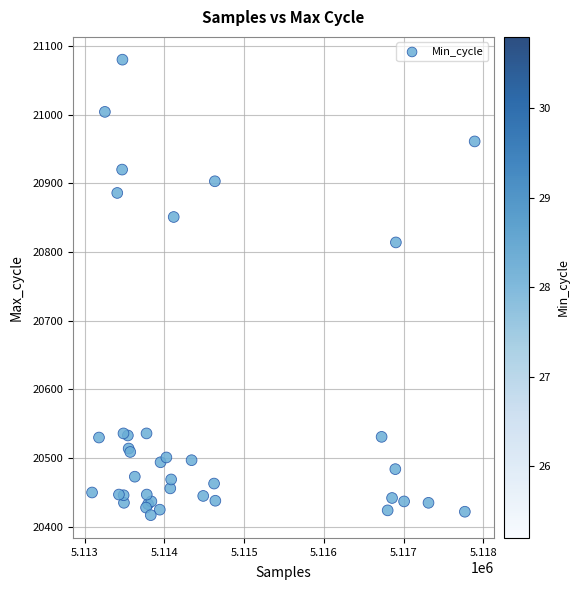

What Y value in the scatter plot is closest to 20748?

20814